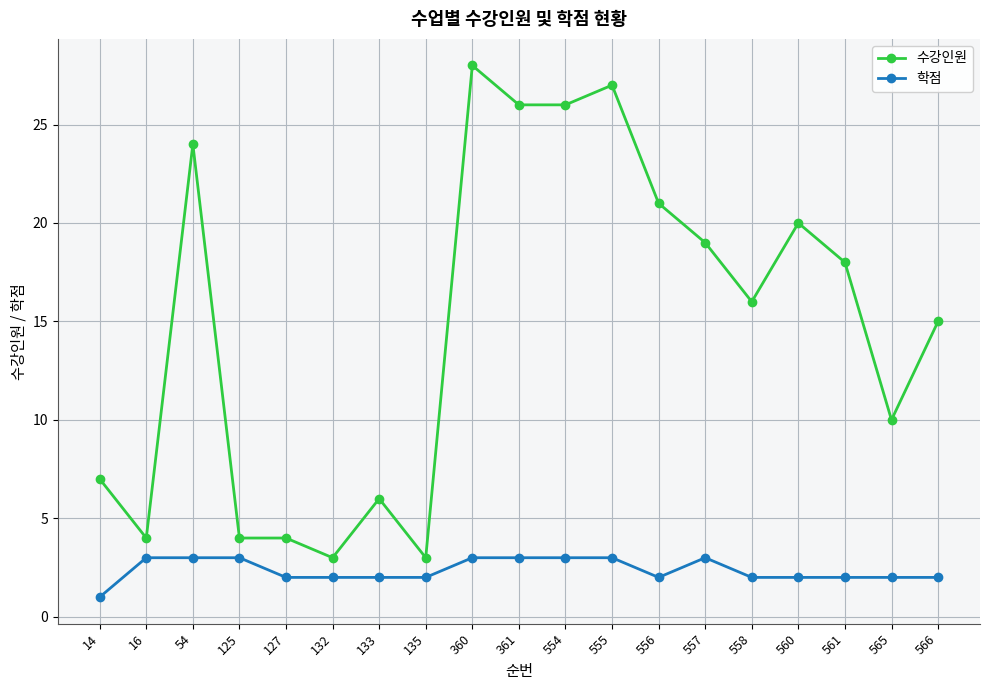

Between 133 and 565, which series saw the biggest shift?

수강인원